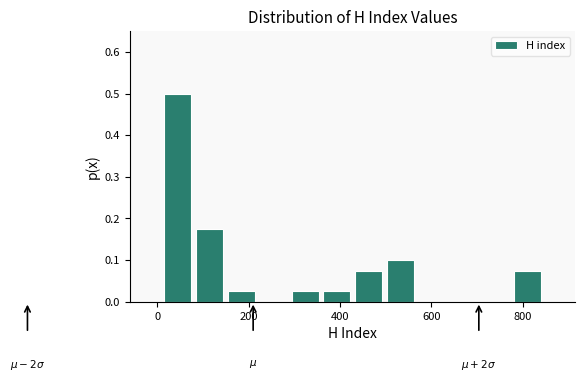

Read against the x-axis, roughly where is the centre of the tallest bar?

40